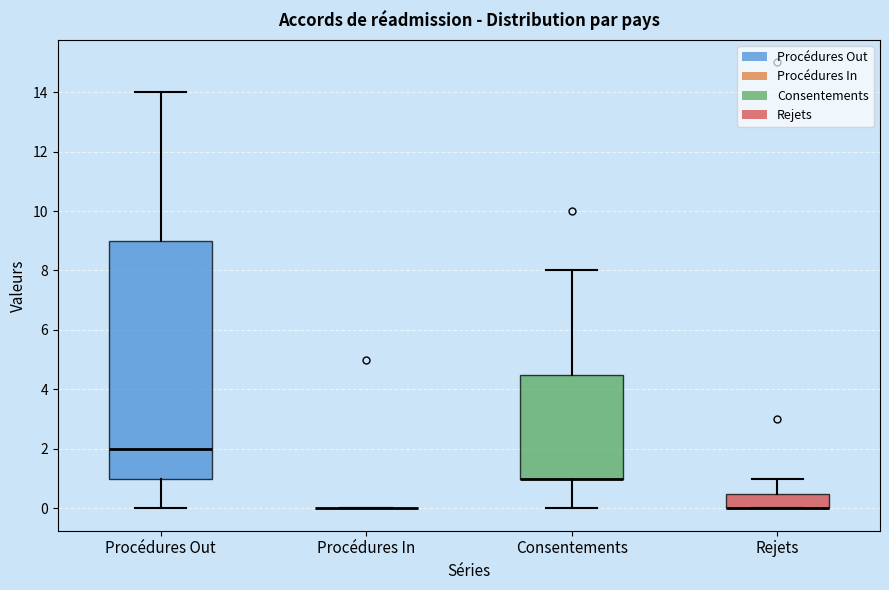

Which box is the tallest, from its lower edge to its upper edge?

Procédures Out